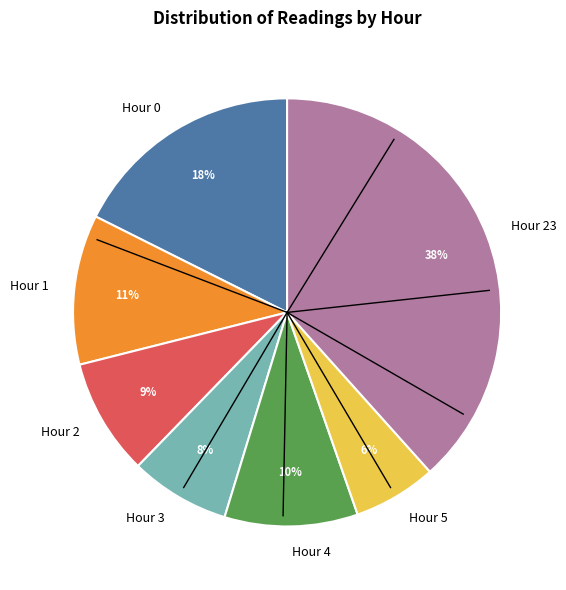

Rank the categories by value from lowest to highest.

Hour 5, Hour 3, Hour 2, Hour 4, Hour 1, Hour 0, Hour 23